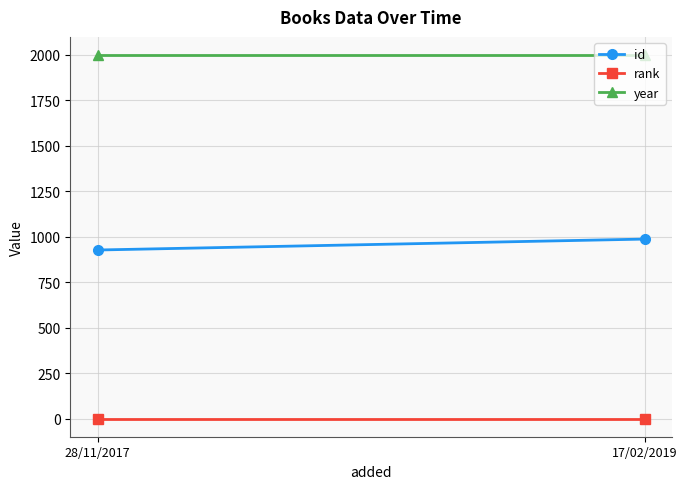

What is the total value across all series at 28/11/2017?

2926